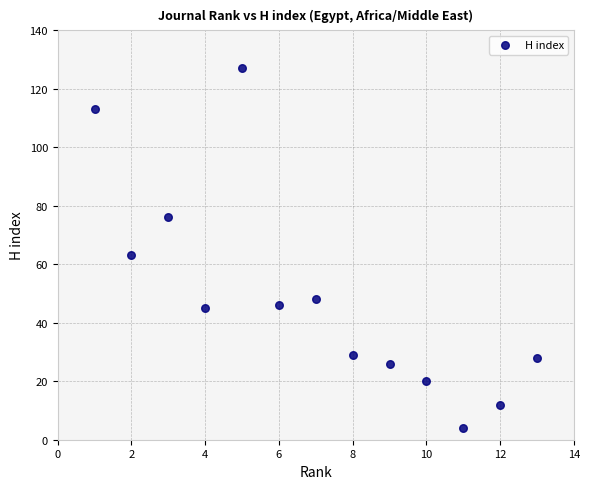

What Y value in the scatter plot is closest to 65?

63